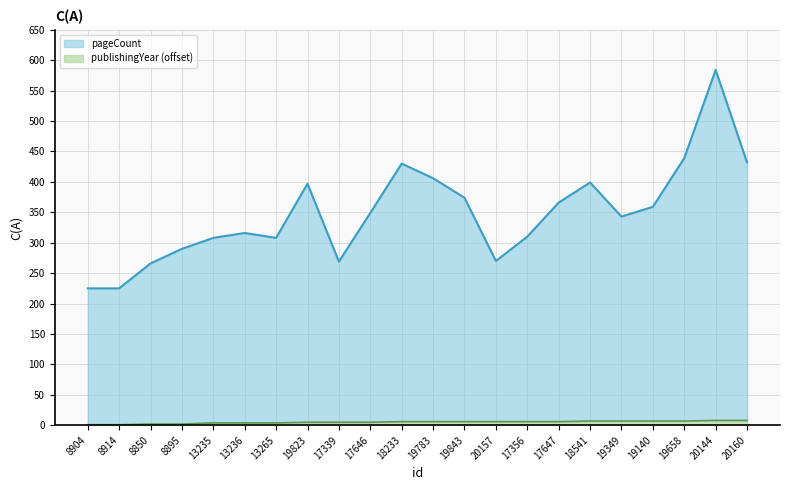

What is the maximum value shown in the chart?

584